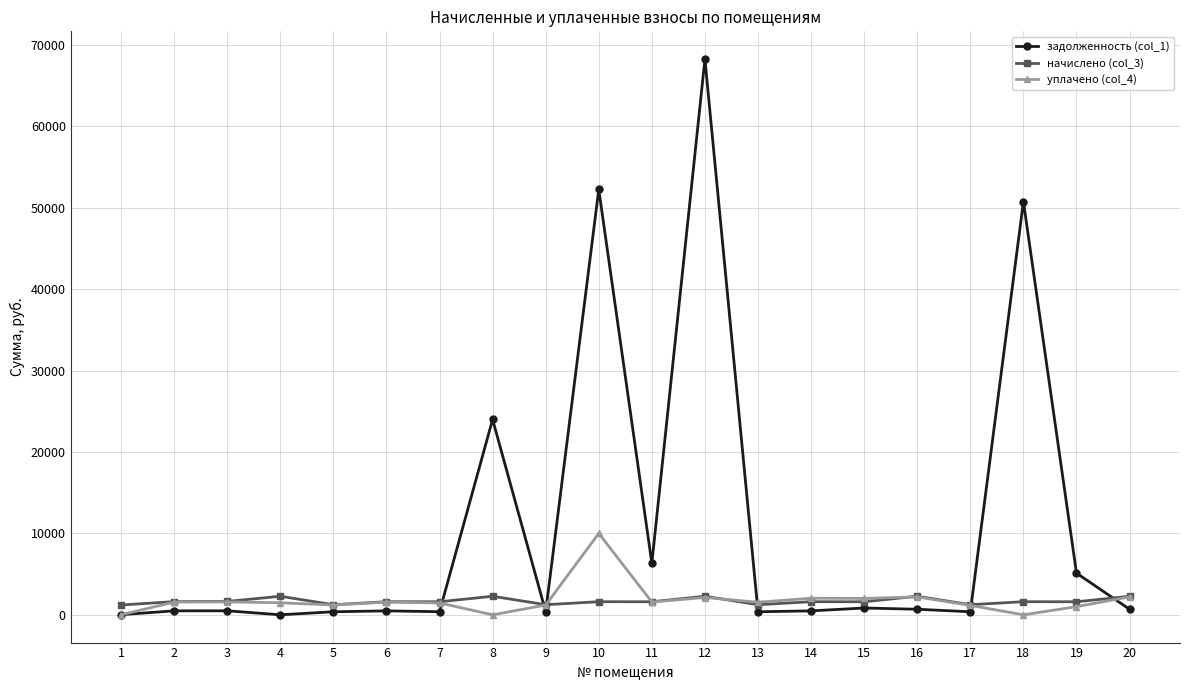

What is the highest value of the начислено (col_3) series?

2276.8